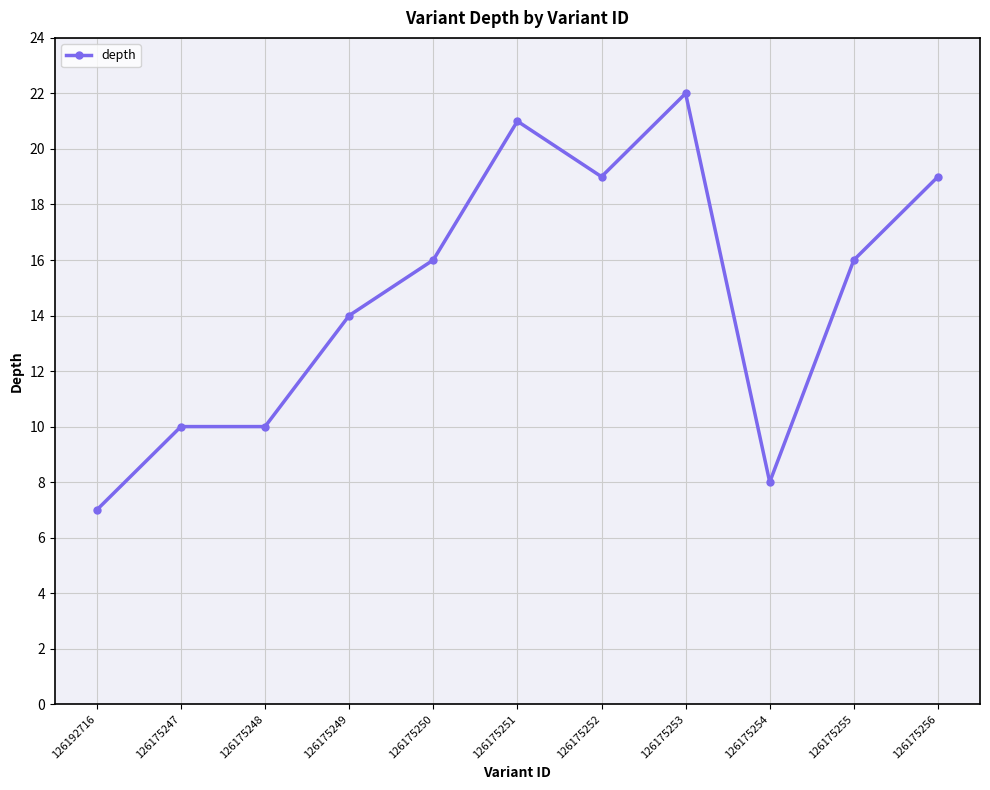

At which label is the value closest to 14?

126175249